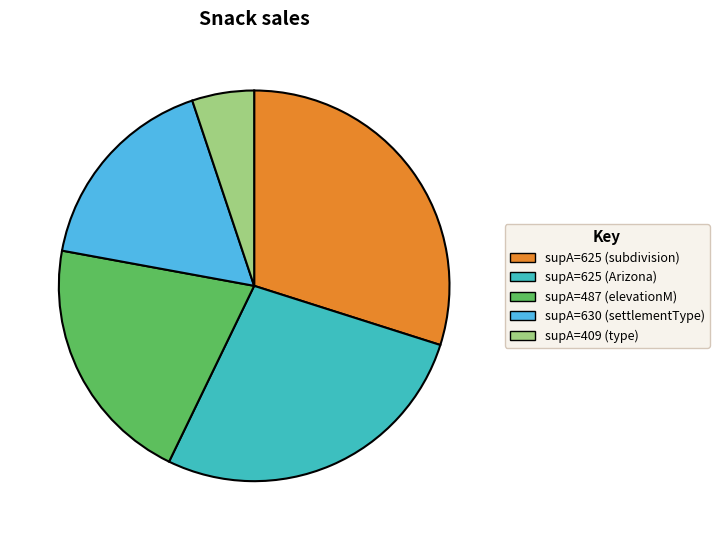

How many slices are in this pie chart?

5